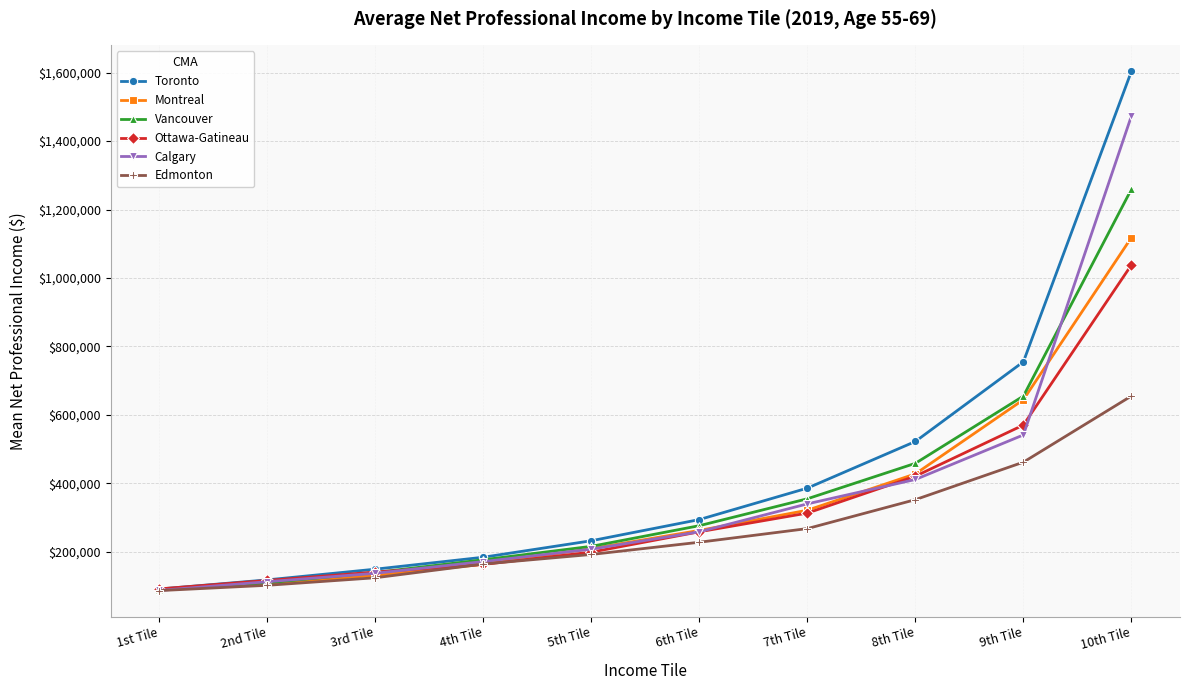

How many lines are shown in the chart?

6